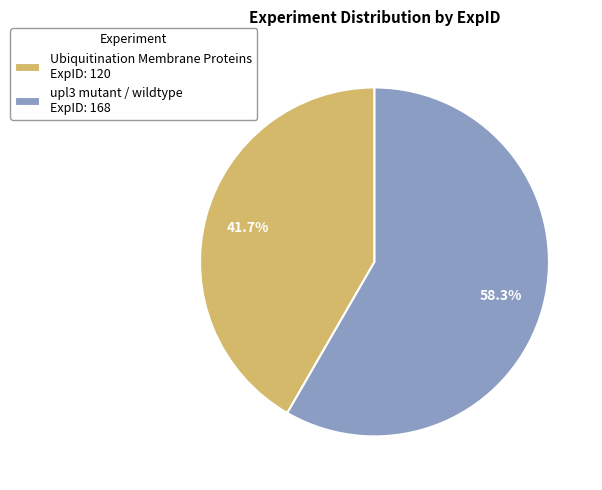

What percentage is the upl3 mutant / wildtype slice, to the nearest percent?

58%